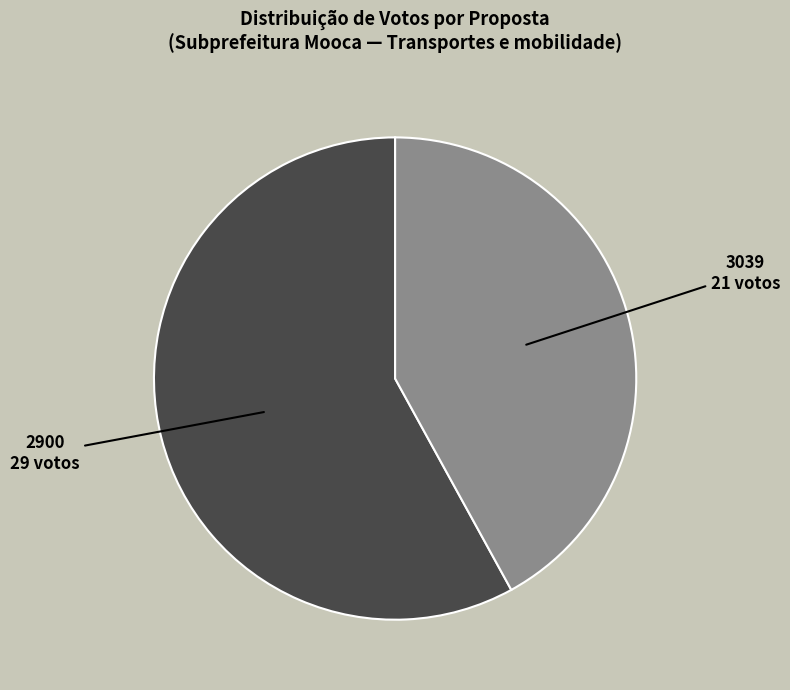

Which category has the smallest portion of the pie?

3039